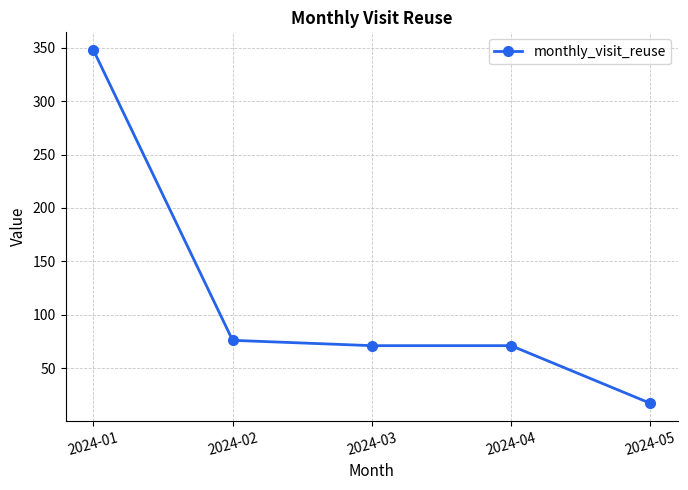

Where is the data nearest to the value 182?

2024-02